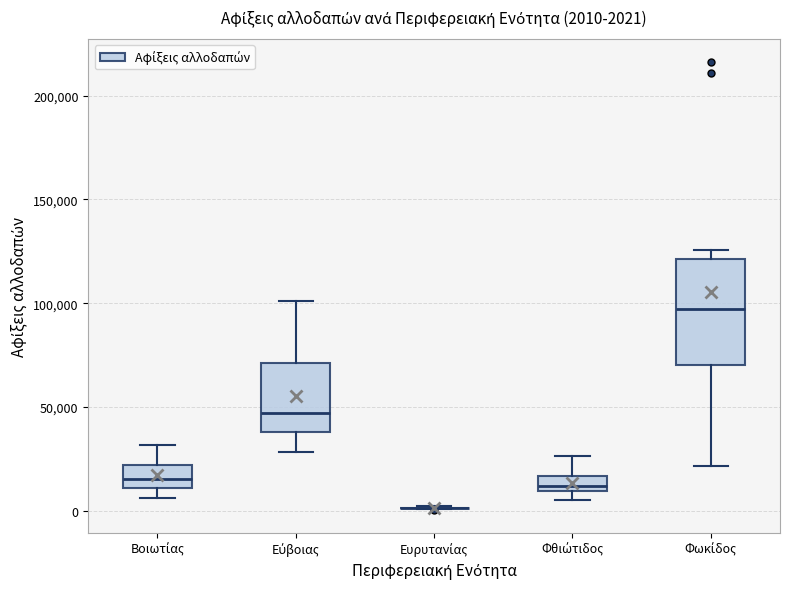

Which box is the tallest, from its lower edge to its upper edge?

Φωκίδος